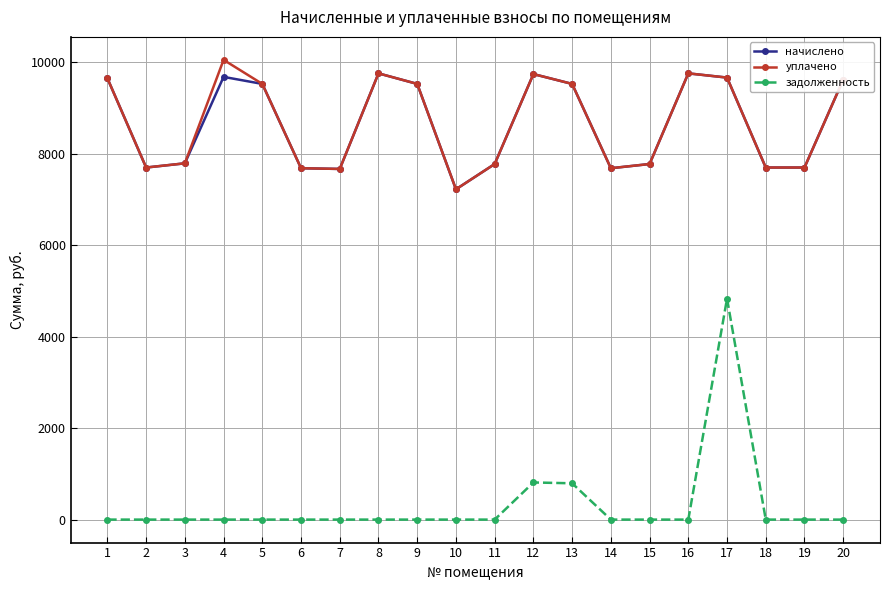

True or false: задолженность has more than 0 points higher than both neighbors.

True